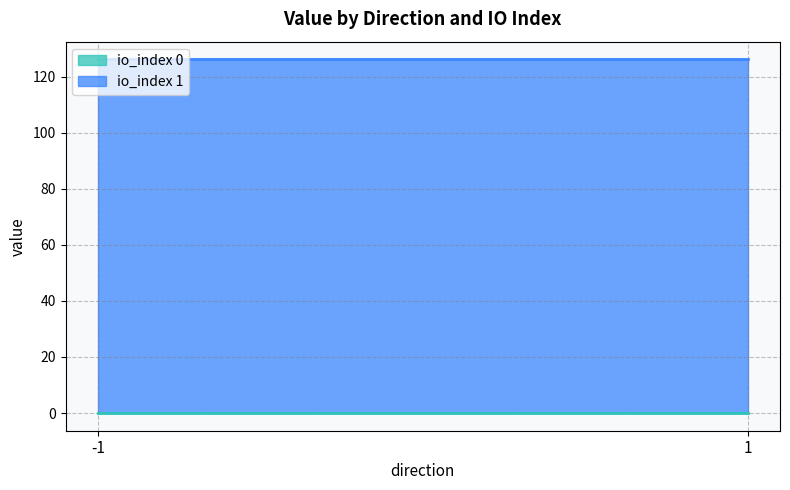

Reading right to left, extract all data points from this chart.

io_index: 1.0	0.0	1.0	0.0
value: 126.2	0.1	126.2	0.1